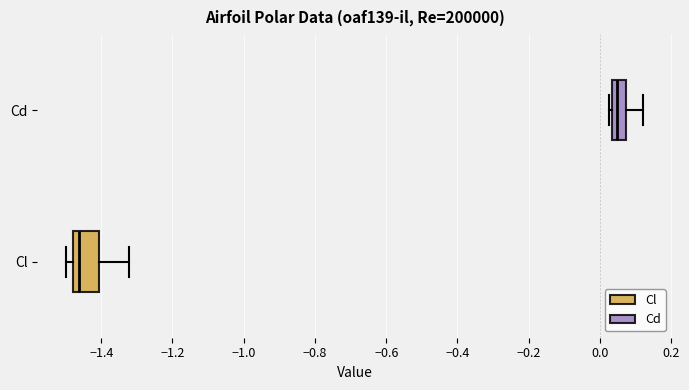

Which box has the furthest to the left median line?

Cl